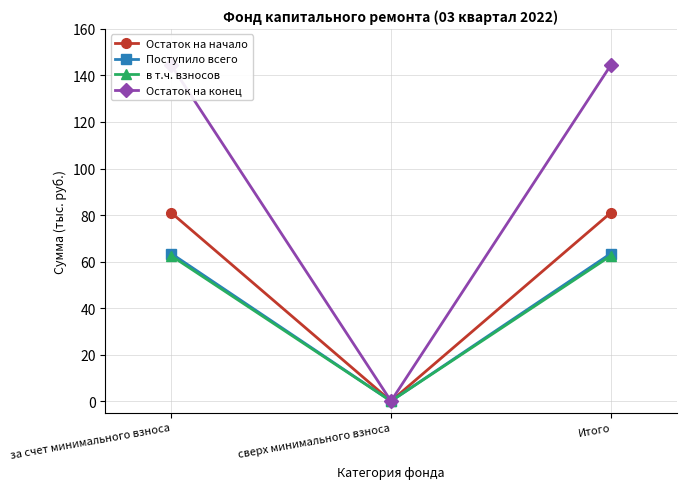

What is the sum of the в т.ч. взносов values at сверх минимального взноса and Итого?

62.5